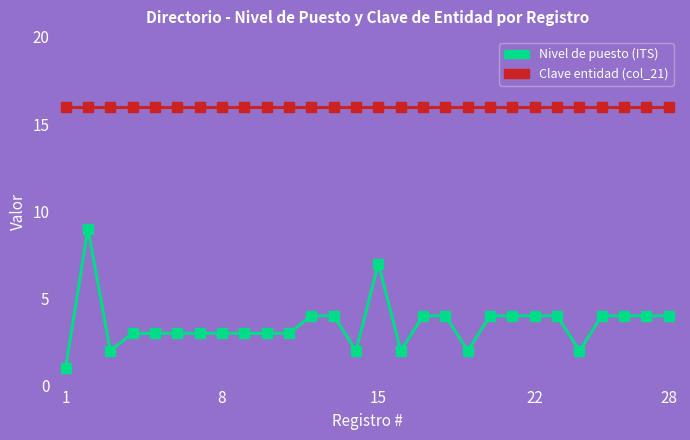

Rank the series by their maximum value, from lowest to highest.

Nivel de puesto (ITS), Clave entidad (col_21)